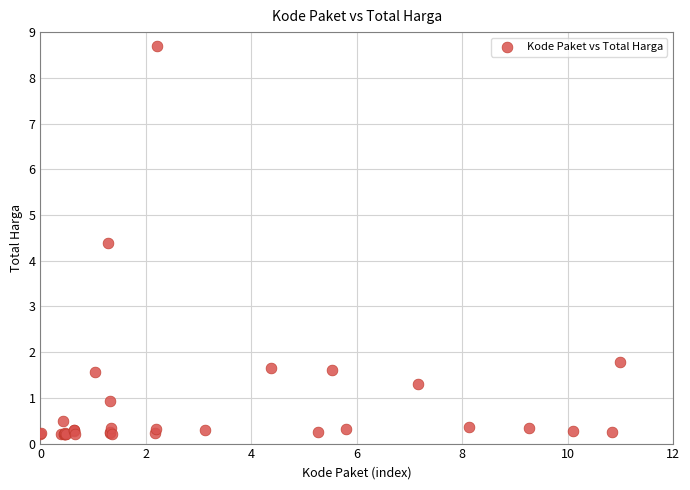

What Y value in the scatter plot is closest to 4?

4.4